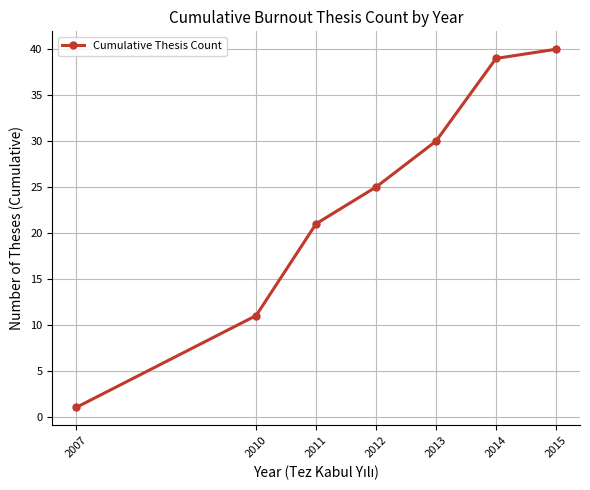

What is the smallest value displayed?

1